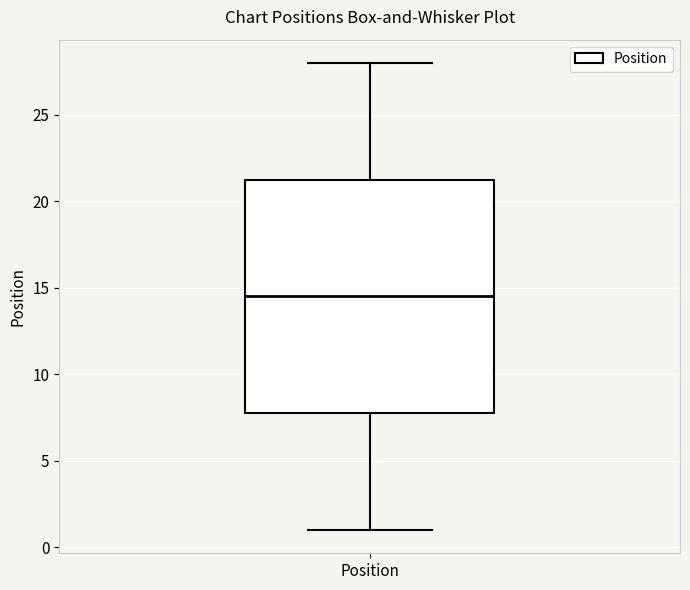

Where does the lower whisker of the box for Position end on the y-axis? The values are not printed on the chart, so give them approximately, as read against the axis.

1.0